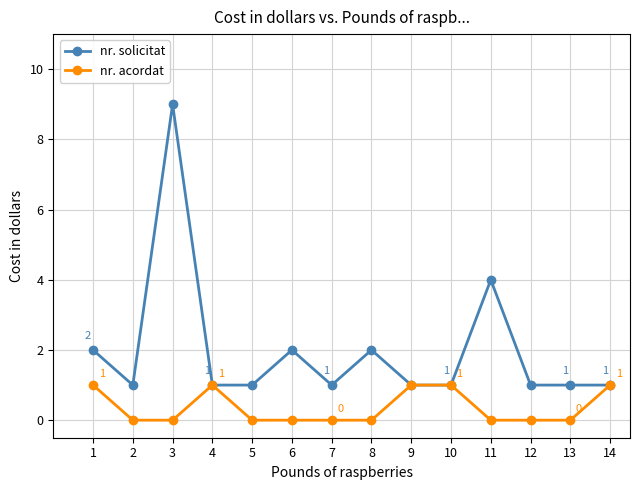

What is the difference between the maximum and minimum values in the nr. acordat series?

1